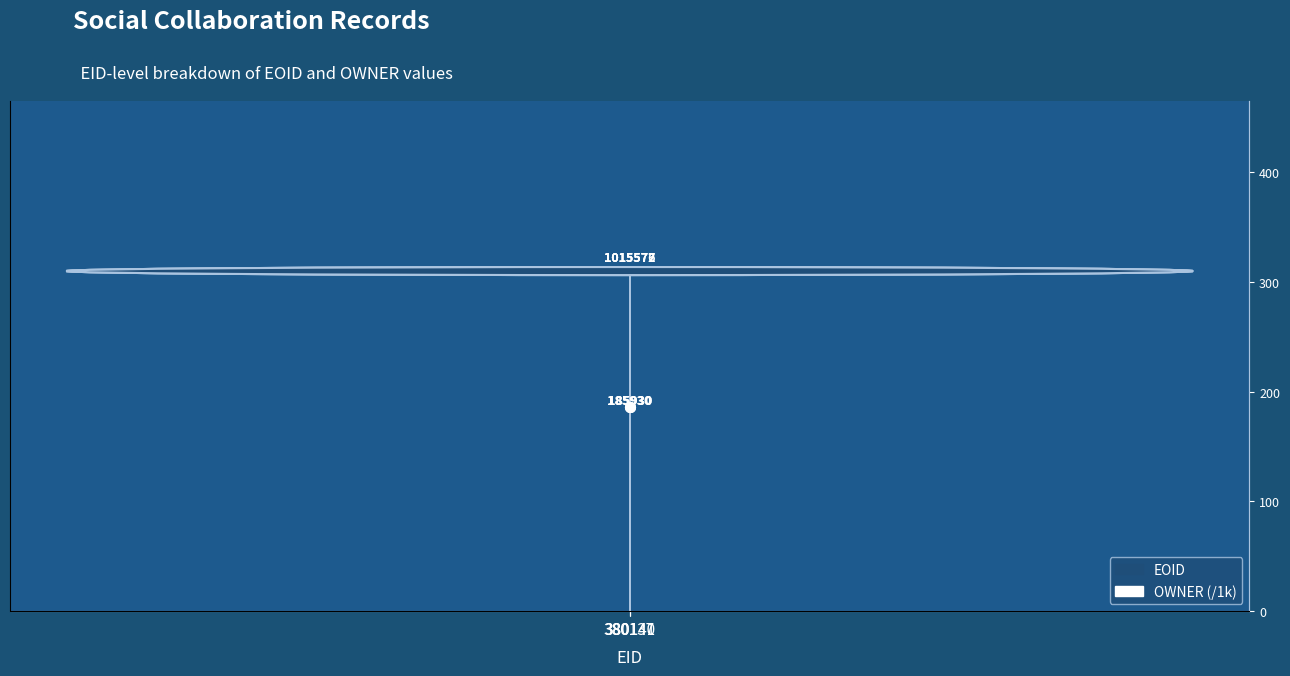

What is the minimum value for EOID?

1015572.0